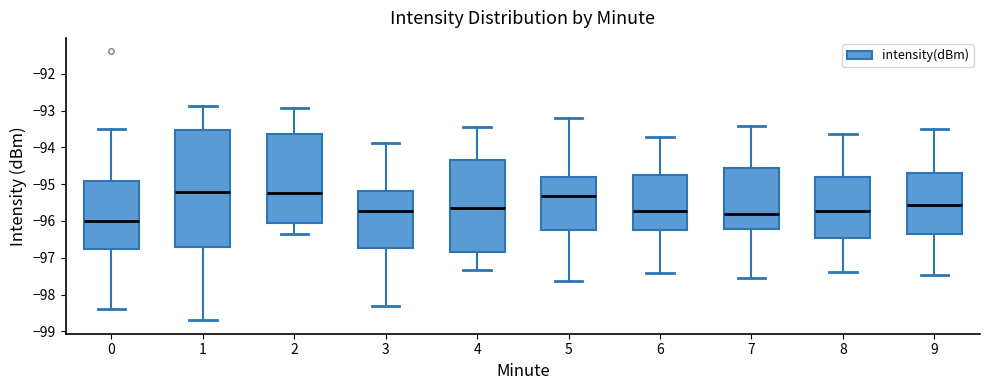

Which box is the tallest, from its lower edge to its upper edge?

1